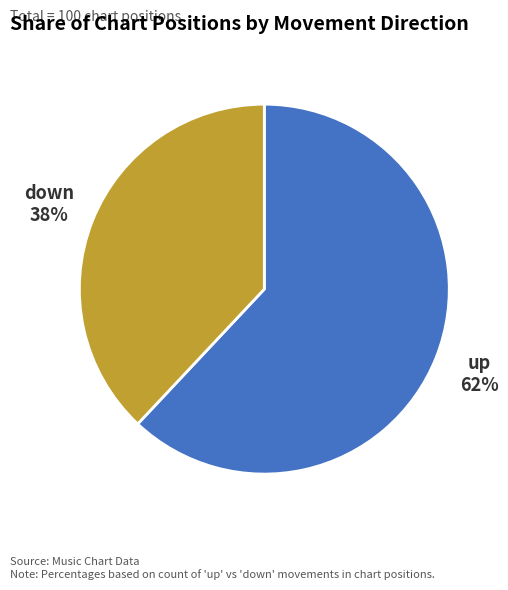

Combined, do up and down account for over 50%?

Yes